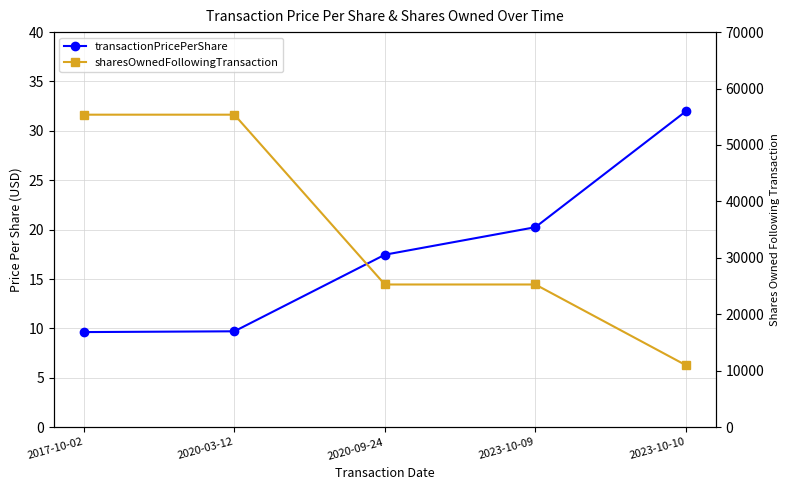

Reading left to right, extract all data points from this chart.

transactionPricePerShare: 9.6	9.7	17.5	20.2	32.0
sharesOwnedFollowingTransaction: 55371.0	55371.0	25285.0	25285.0	10990.0